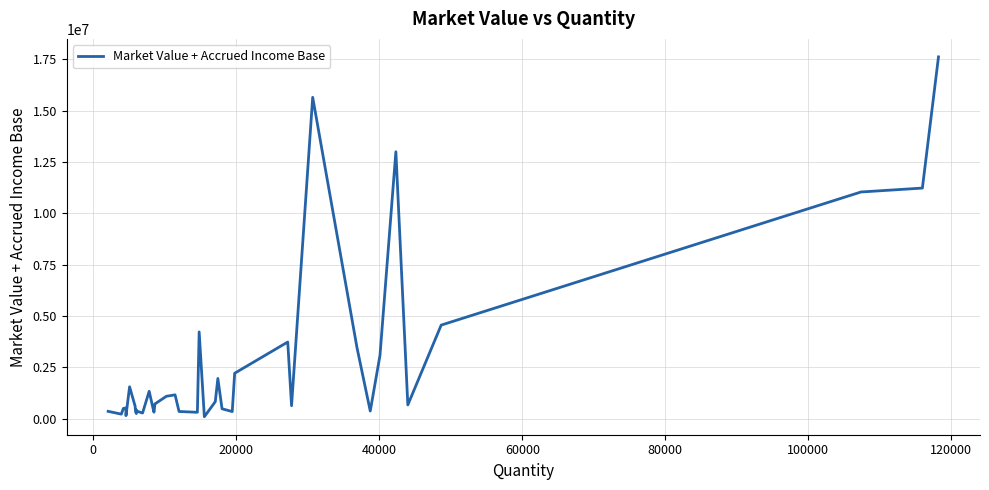

What is the maximum value shown in the chart?

17618444.8